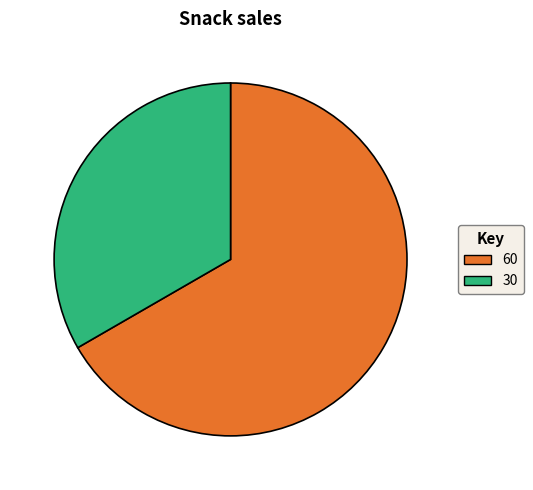

Which category has the biggest portion of the pie?

60